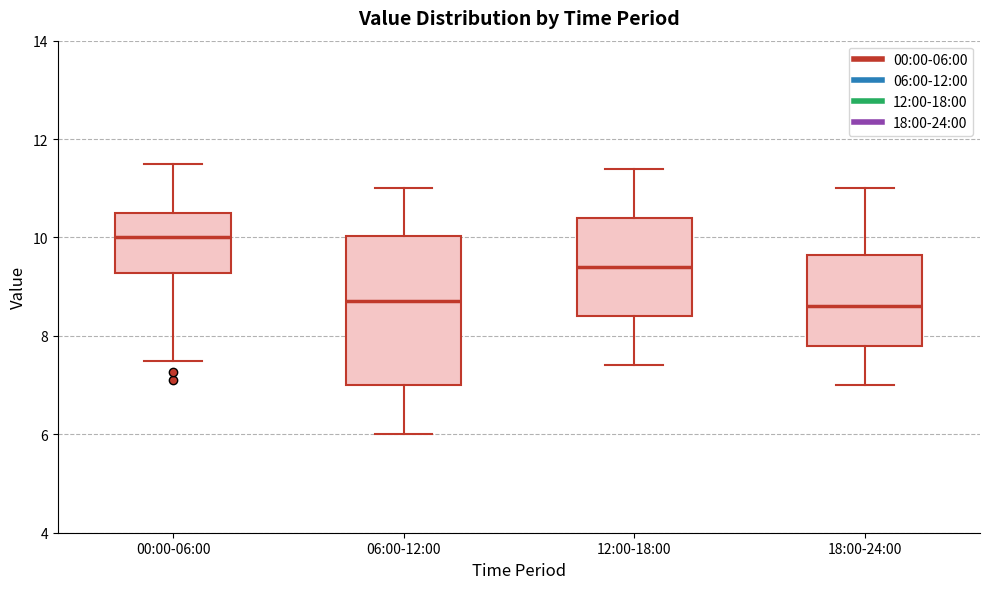

Reading left to right, read every box against the y-axis: the position of its median line, the range the box covers, and the ends of its whiskers. The values are not printed on the chart, so give them approximately, as read against the axis.

00:00-06:00: median 10.0, box 9.2 to 10.6, whiskers 7.6 to 11.6
06:00-12:00: median 8.8, box 7.0 to 10.0, whiskers 6.0 to 11.0
12:00-18:00: median 9.4, box 8.4 to 10.4, whiskers 7.4 to 11.4
18:00-24:00: median 8.6, box 7.8 to 9.6, whiskers 7.0 to 11.0